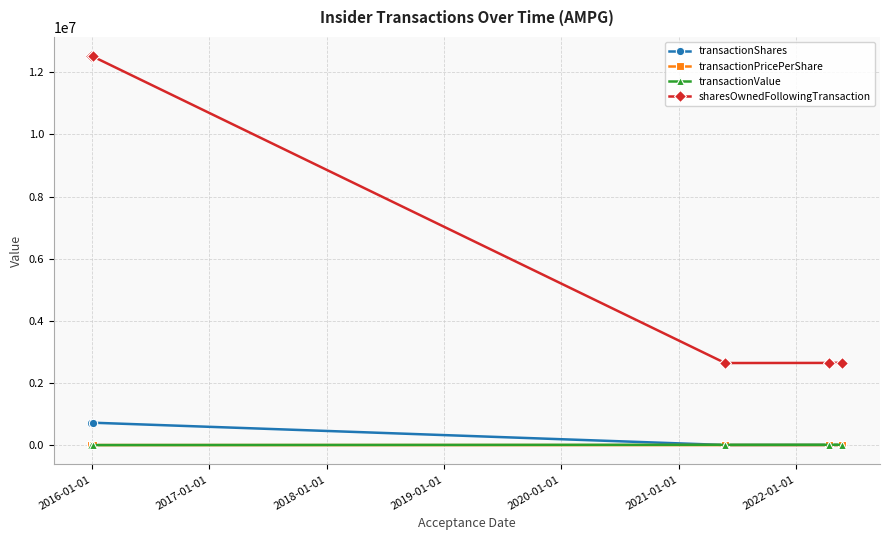

Which series has the widest spread of values?

sharesOwnedFollowingTransaction